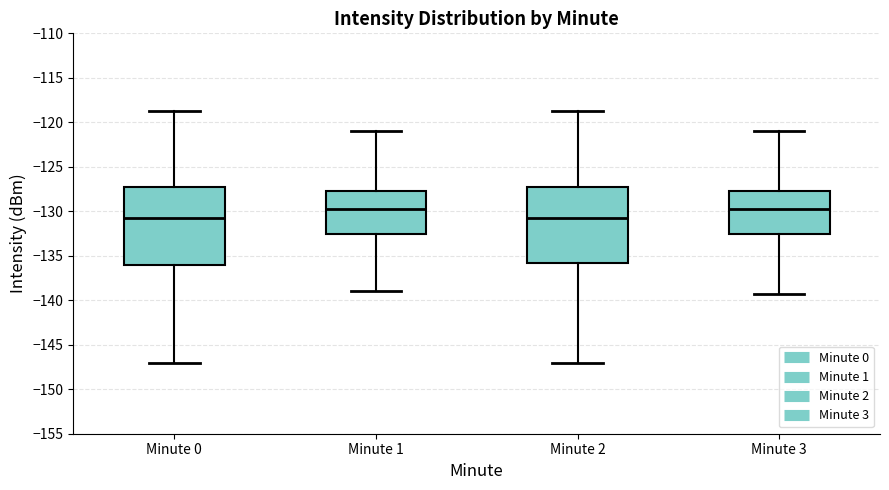

Reading left to right, transcribe this box plot: for each box, give where its median line is, the range the box spans, and where its two whiskers end, as read against the y-axis. The values are not printed on the chart, so give them approximately, as read against the axis.

Minute 0: median -130.5, box -136.0 to -127.5, whiskers -147.0 to -118.5
Minute 1: median -129.5, box -132.5 to -127.5, whiskers -139.0 to -121.0
Minute 2: median -130.5, box -136.0 to -127.5, whiskers -147.0 to -118.5
Minute 3: median -129.5, box -132.5 to -127.5, whiskers -139.5 to -121.0